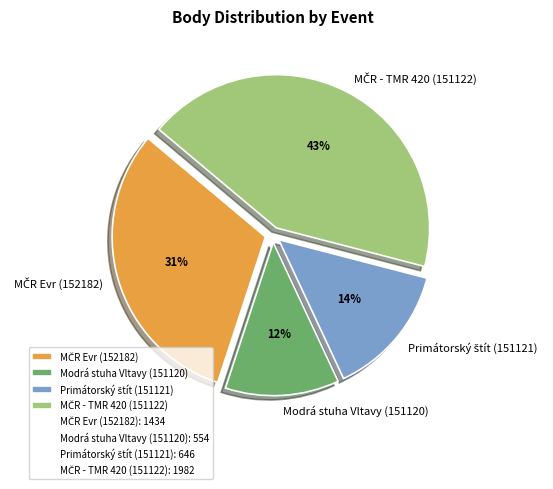

Which category has the smallest portion of the pie?

Modrá stuha Vltavy (151120)